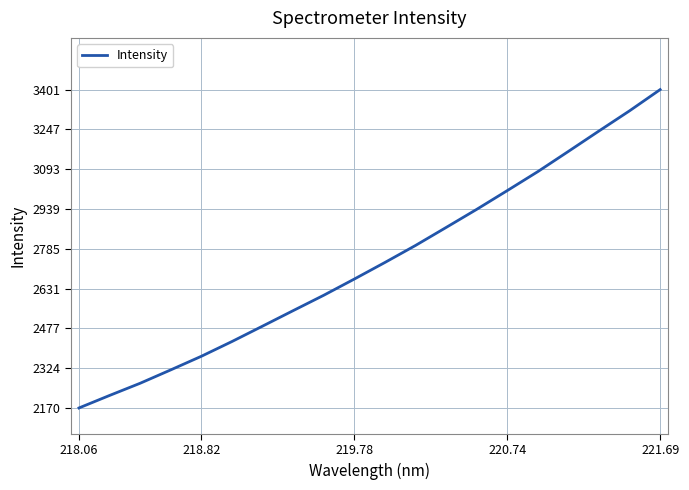

What is the difference between the maximum and minimum values?

1231.5